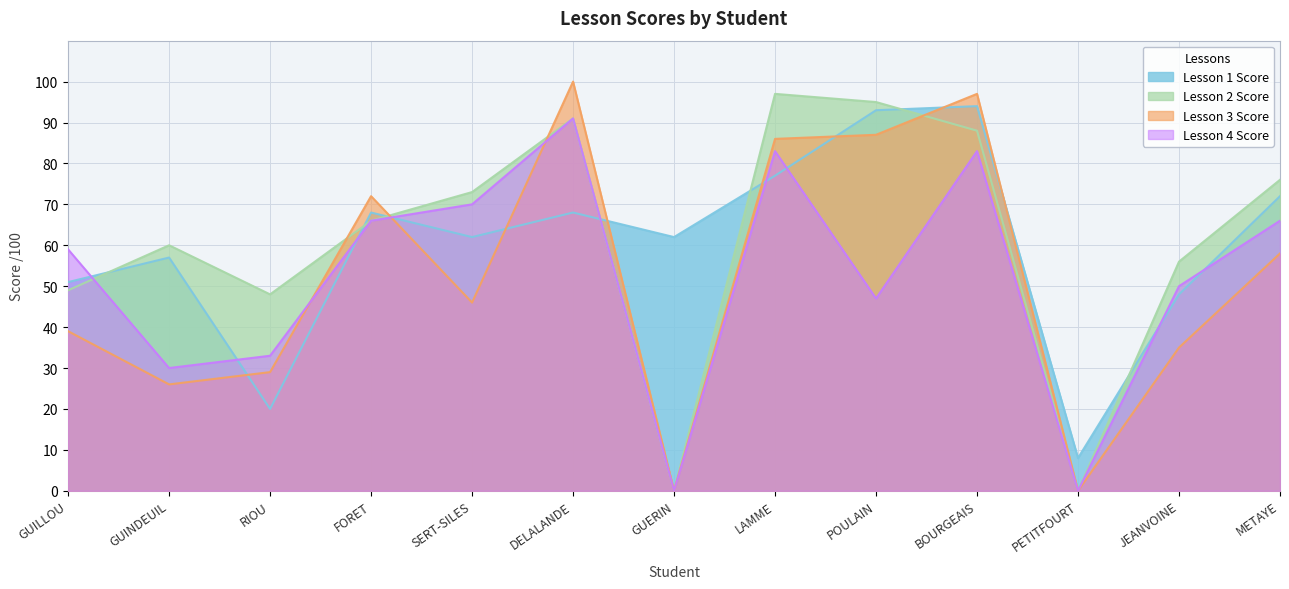

How many interior local peaks does the Lesson 2 Score series have?

3